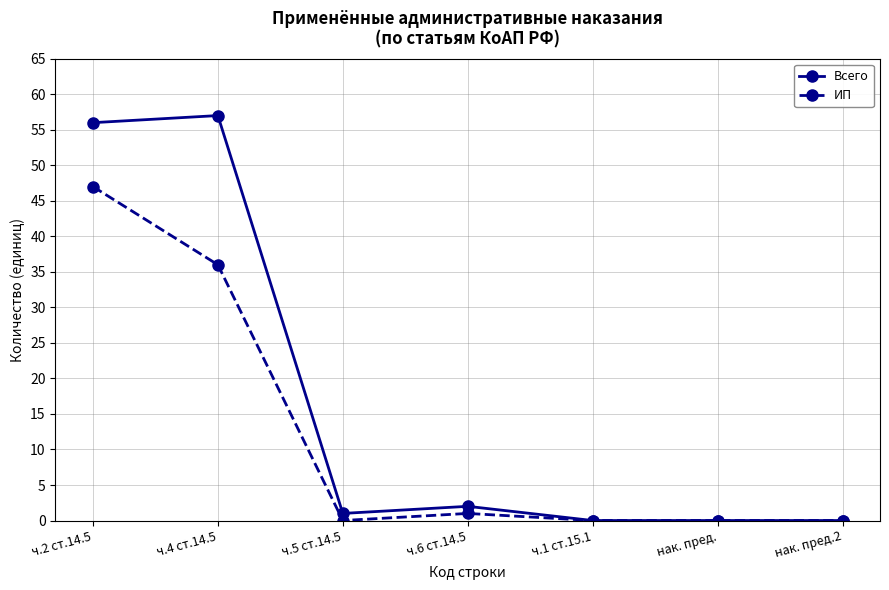

Rank the series by their maximum value, from lowest to highest.

ИП, Всего